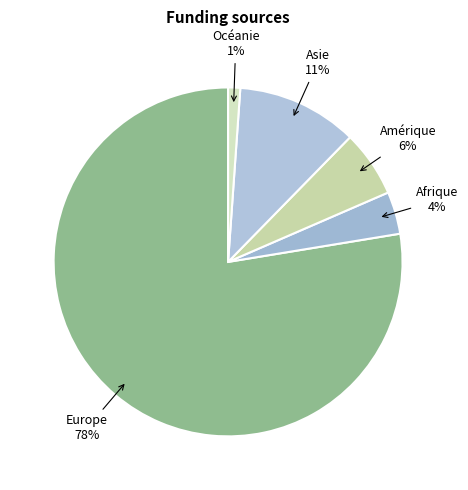

How many slices are in this pie chart?

5